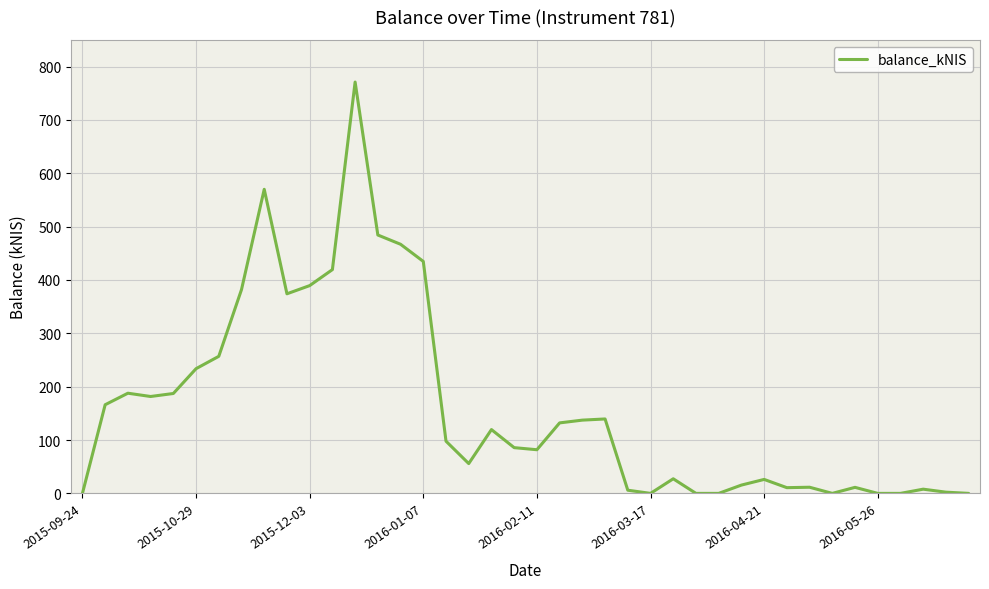

What is the greatest value displayed?

770.9